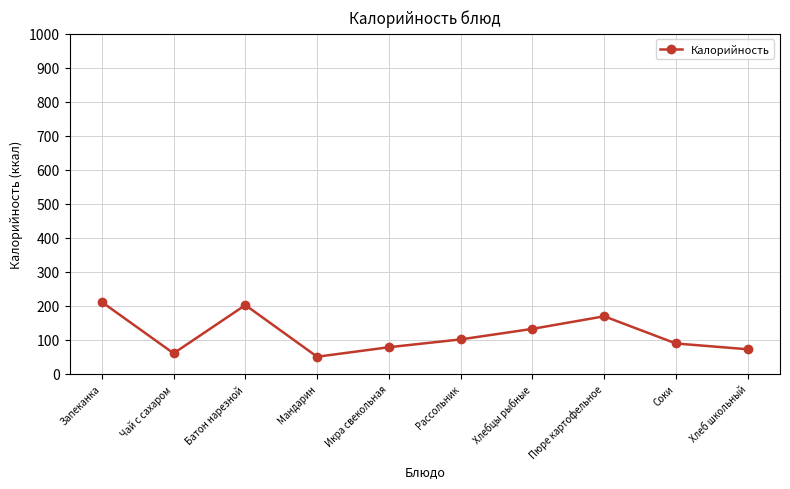

What is the label of the 10th point from the right?

Запеканка